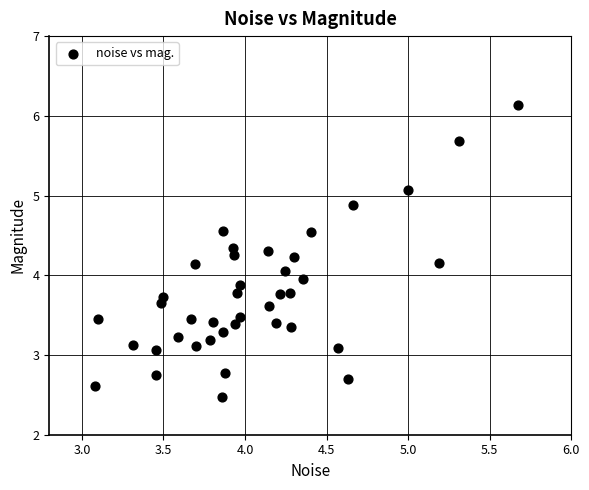

What is the range of Y values (max minus min)?

3.7